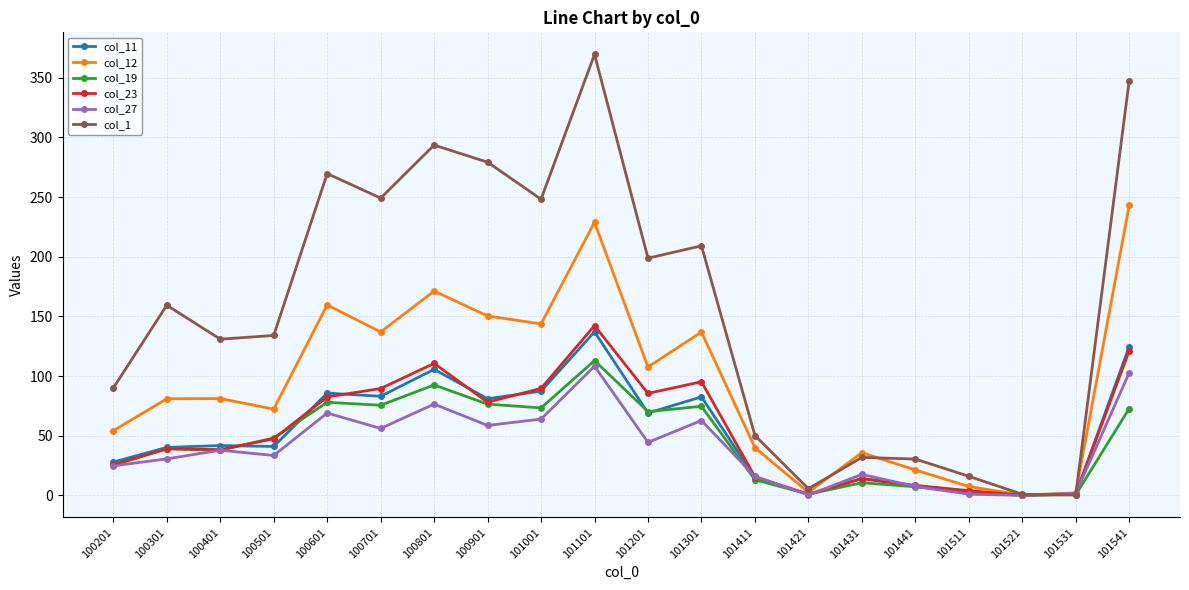

True or false: col_1 has more than 0 interior local peaks.

True